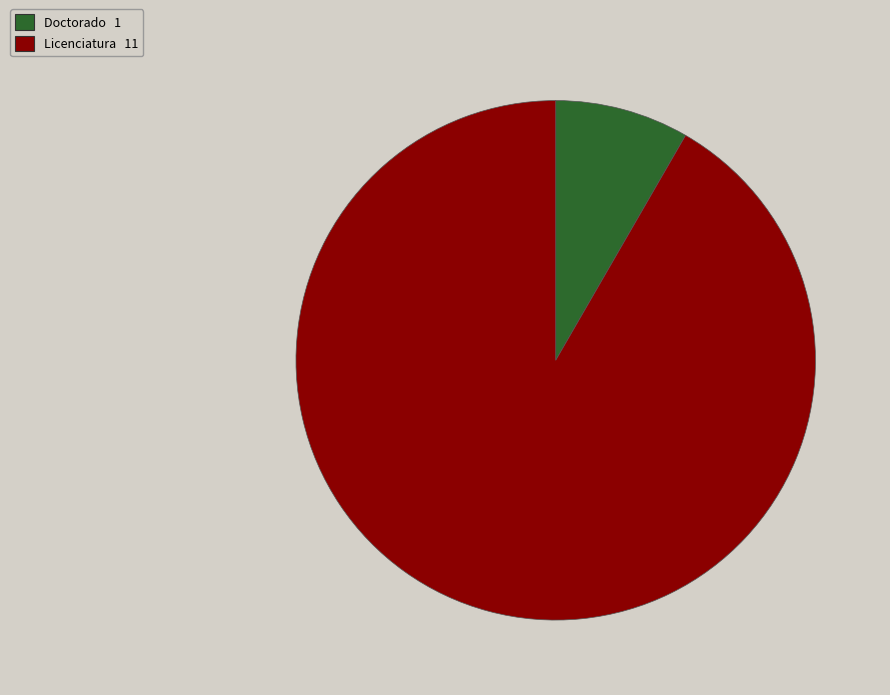

Which slice is the smallest?

Doctorado